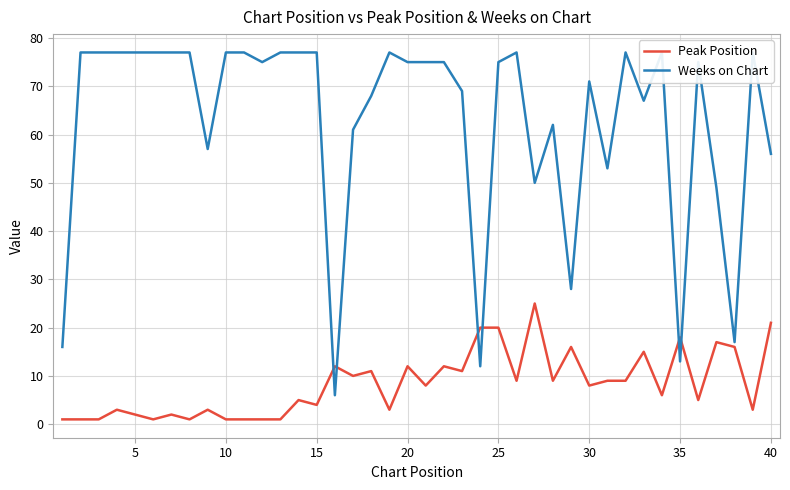

What value does the Weeks on Chart series have at 10?

77